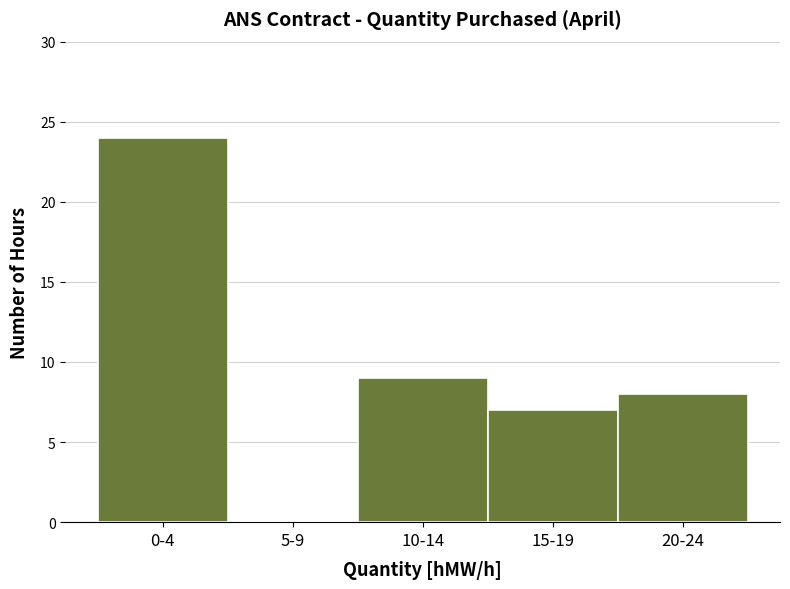

Reading left to right, extract all data points from this chart.

0-4=24	5-9=0	10-14=9	15-19=7	20-24=8